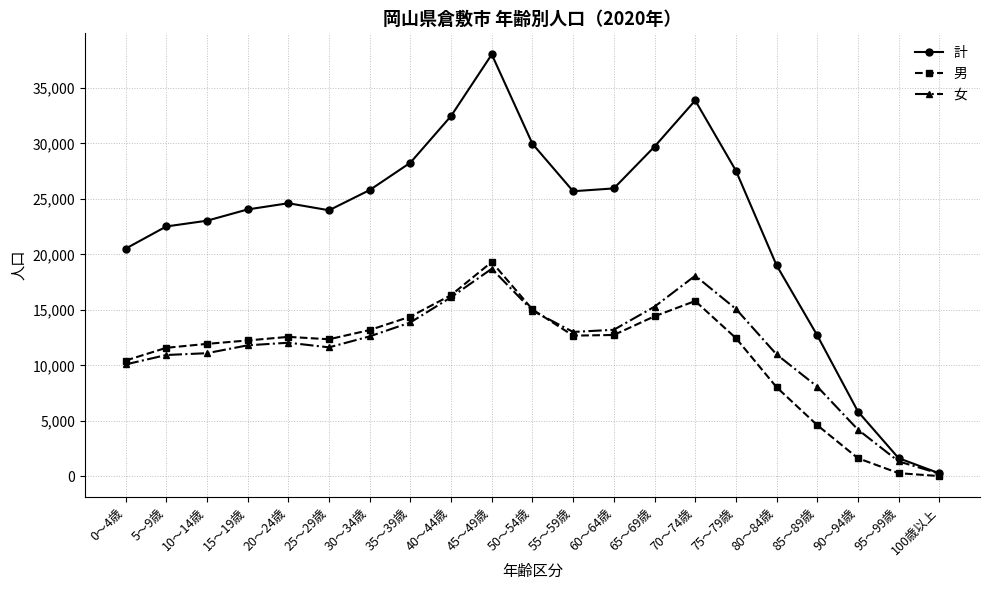

What is the maximum value shown in the chart?

38023